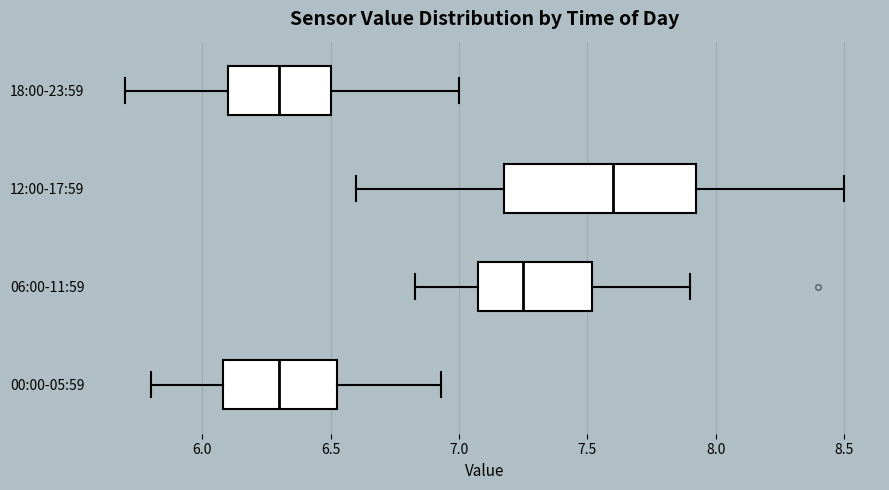

Reading bottom to top, read every box against the x-axis: the position of its median line, the range the box covers, and the ends of its whiskers. The values are not printed on the chart, so give them approximately, as read against the axis.

00:00-05:59: median 6.30, box 6.10 to 6.55, whiskers 5.80 to 6.95
06:00-11:59: median 7.25, box 7.10 to 7.50, whiskers 6.85 to 7.90
12:00-17:59: median 7.60, box 7.20 to 7.95, whiskers 6.60 to 8.50
18:00-23:59: median 6.30, box 6.10 to 6.50, whiskers 5.70 to 7.00